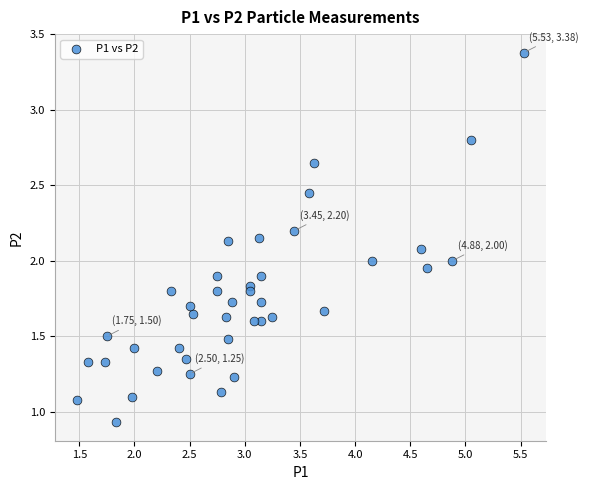

What is the range of X values (max minus min)?

4.1